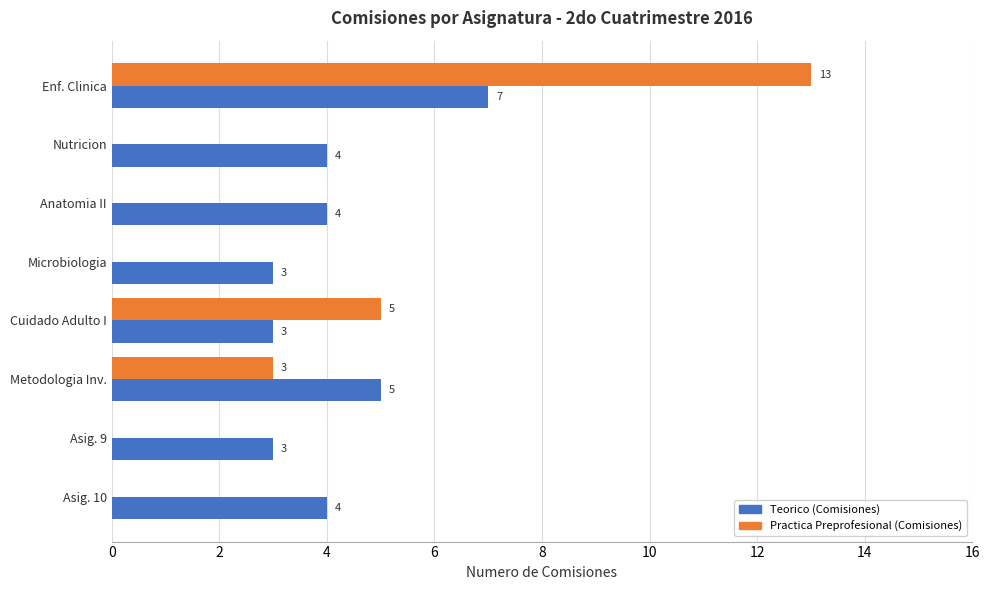

At which category is the sum across all series the highest?

Enf. Clinica